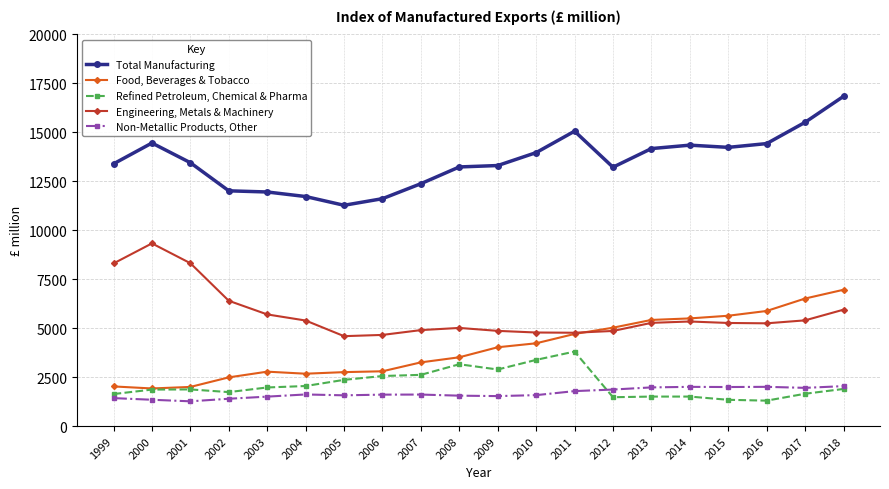

True or false: Total Manufacturing has a value of 15422.6 at 2006.

False